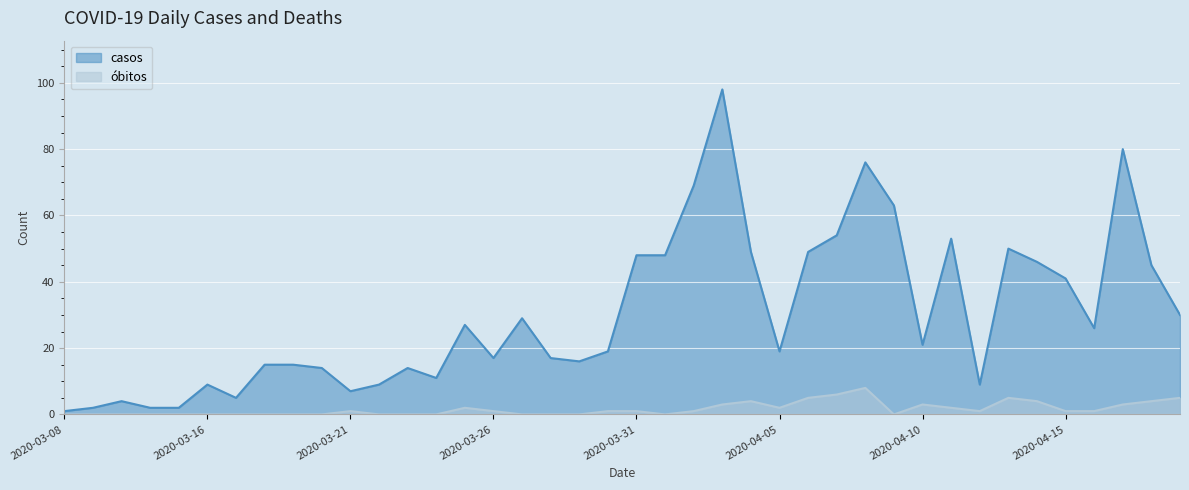

True or false: casos and óbitos cross at least once.

False